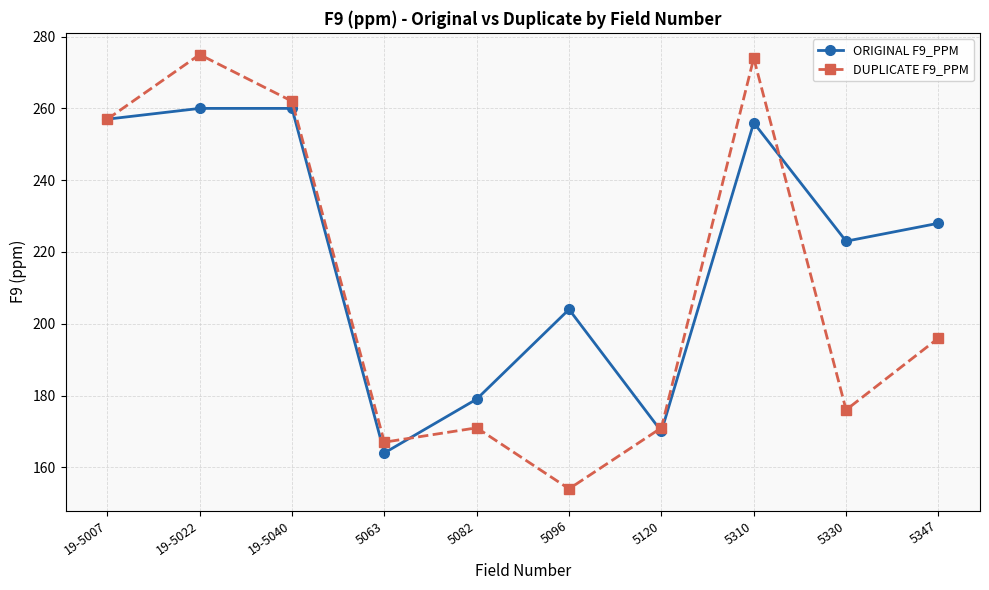

What is the difference between the second highest and minimum values in the DUPLICATE F9_PPM series?

120